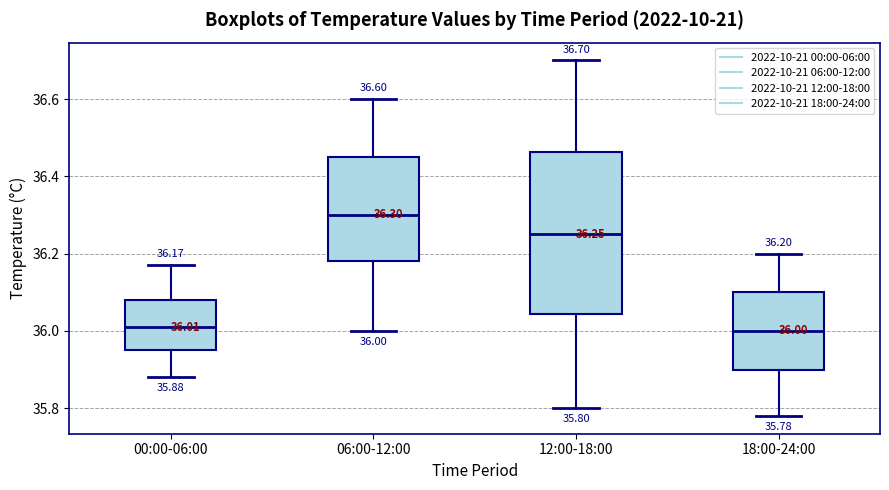

Which box is the tallest, from its lower edge to its upper edge?

12:00-18:00